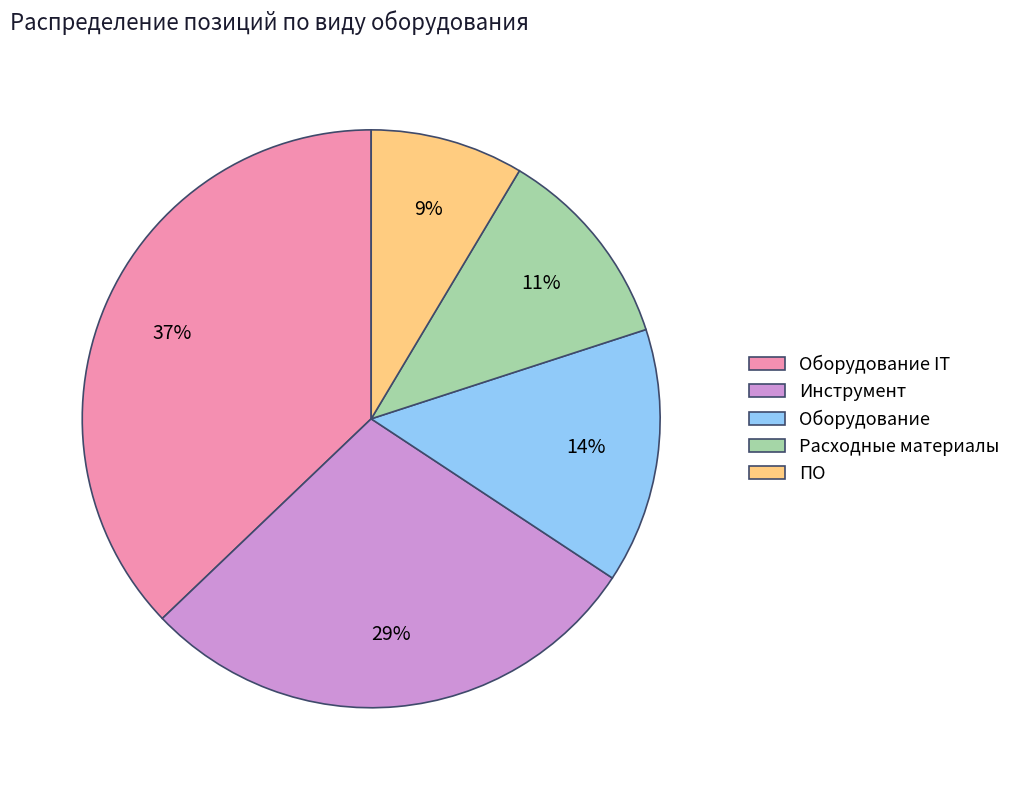

Is there any slice that represents more than half of the pie?

No